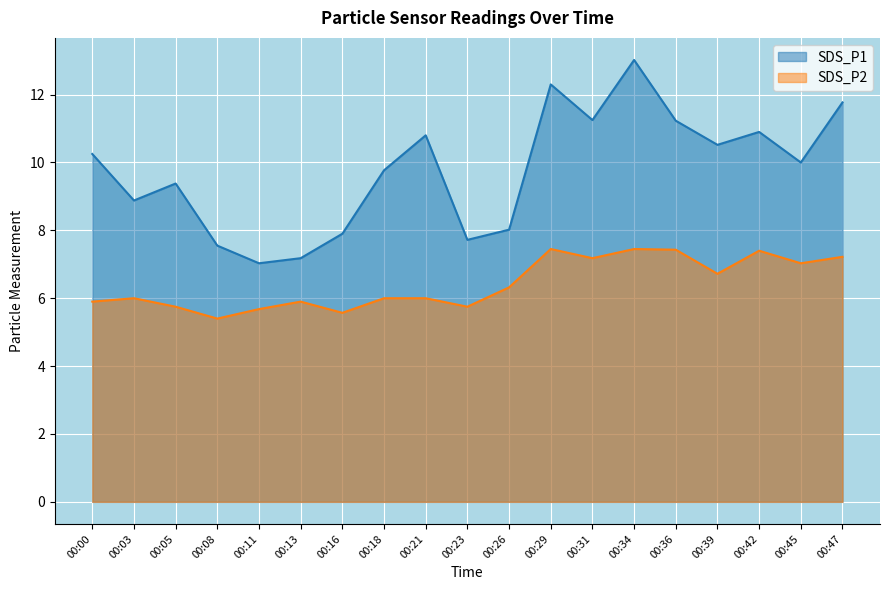

Reading left to right, extract all data points from this chart.

SDS_P1: 00:00=10.2	00:03=8.9	00:05=9.4	00:08=7.5	00:11=7.0	00:13=7.2	00:16=7.9	00:18=9.8	00:21=10.8	00:23=7.7	00:26=8.0	00:29=12.3	00:31=11.2	00:34=13.0	00:36=11.2	00:39=10.5	00:42=10.9	00:45=10.0	00:47=11.8
SDS_P2: 00:00=5.9	00:03=6.0	00:05=5.8	00:08=5.4	00:11=5.7	00:13=5.9	00:16=5.6	00:18=6.0	00:21=6.0	00:23=5.8	00:26=6.3	00:29=7.5	00:31=7.2	00:34=7.5	00:36=7.4	00:39=6.7	00:42=7.4	00:45=7.0	00:47=7.2